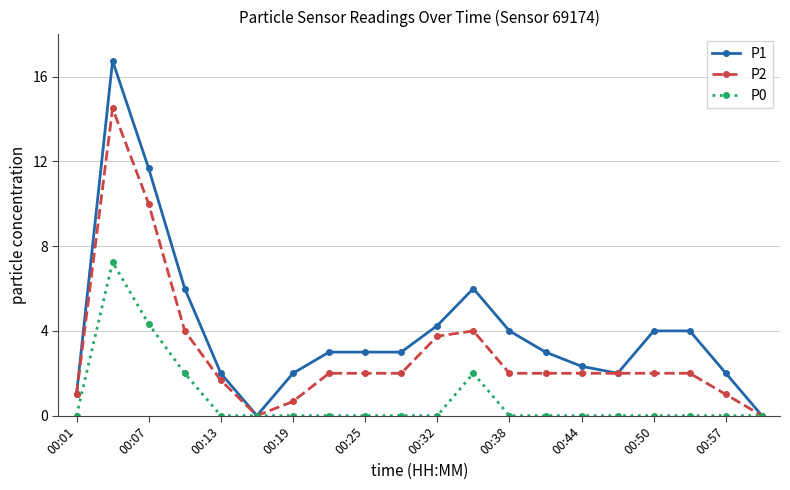

Which series has the widest spread of values?

P1